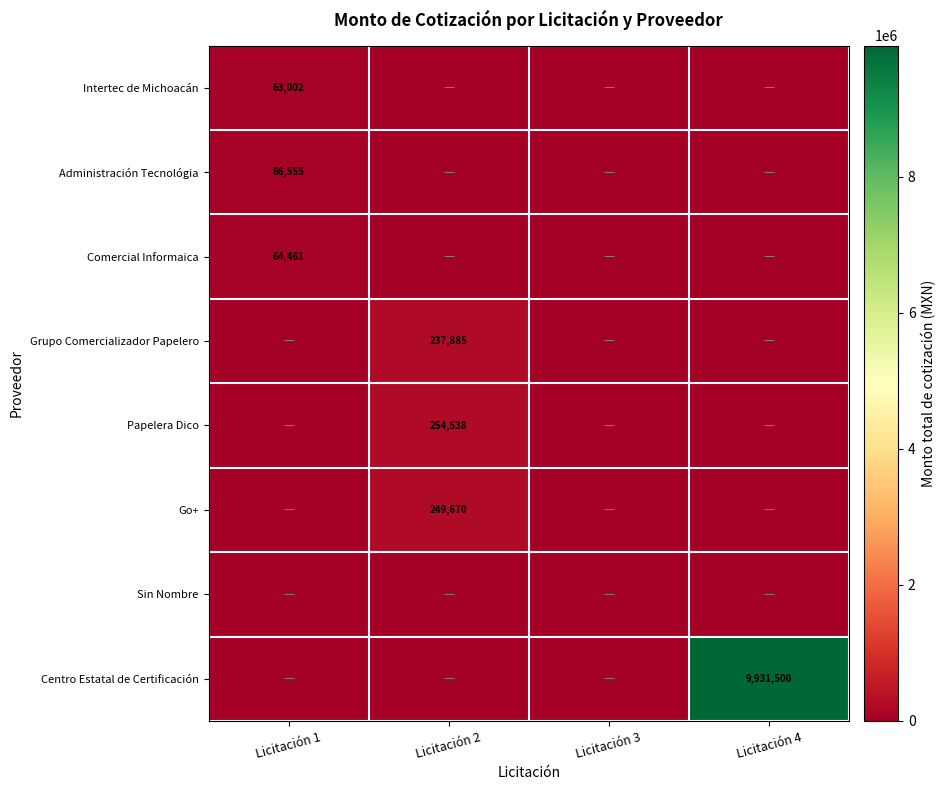

The Centro Estatal de Certificación series shows 9931500 at Licitación 4. True or false?

True